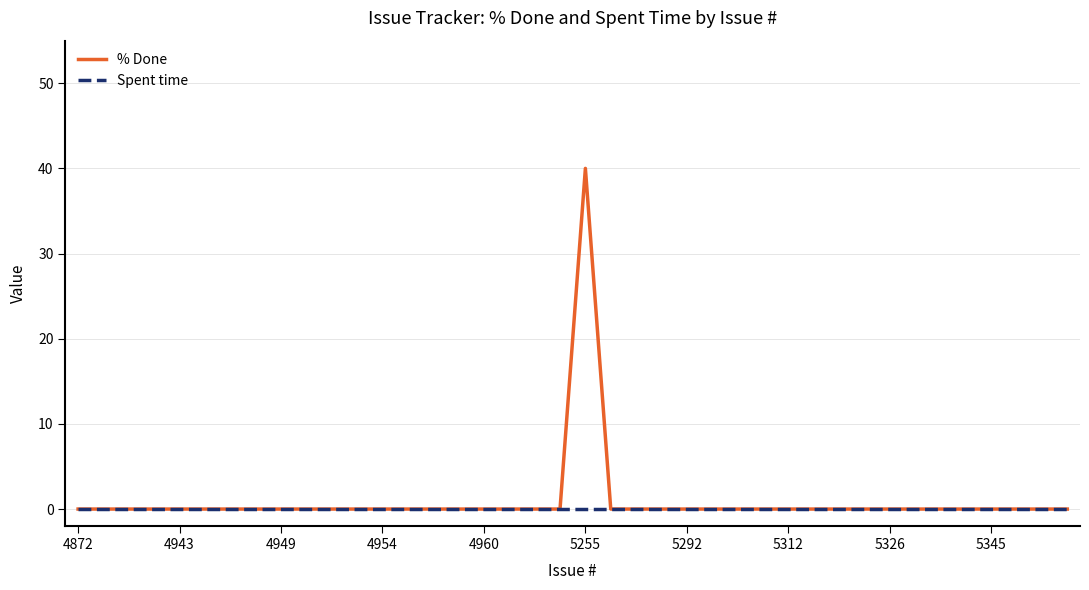

List the series in order of their peak value, lowest first.

Spent time, % Done